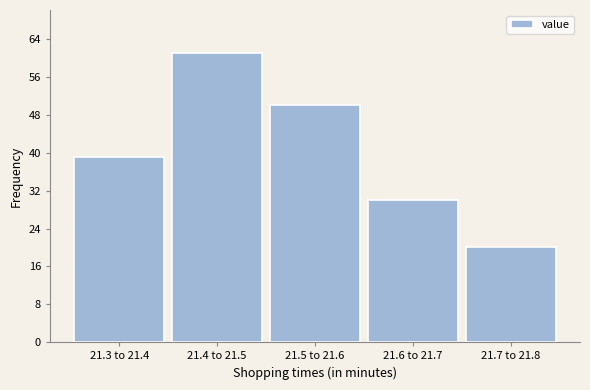

Reading right to left, transcribe all the data shown in this chart.

21.7 to 21.8=20	21.6 to 21.7=30	21.5 to 21.6=50	21.4 to 21.5=61	21.3 to 21.4=39